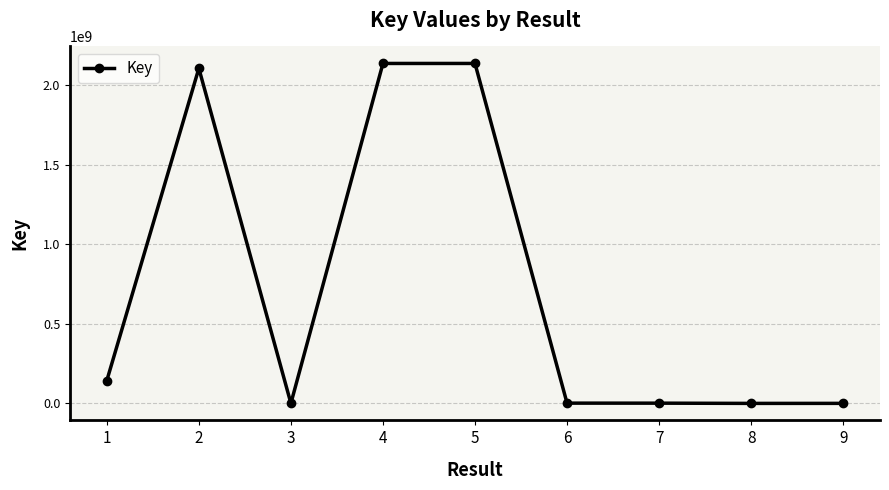

At which category does the data reach its first local peak?

2